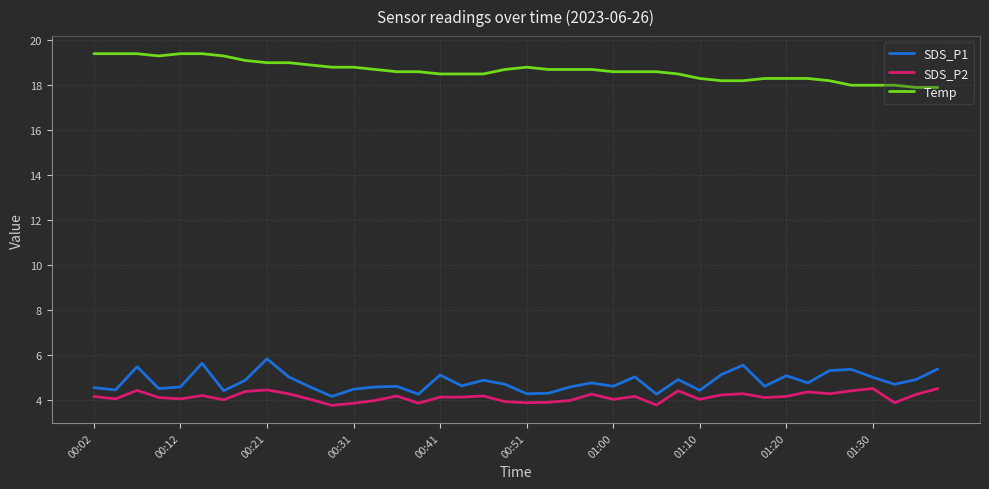

What is the highest value of the Temp series?

19.4